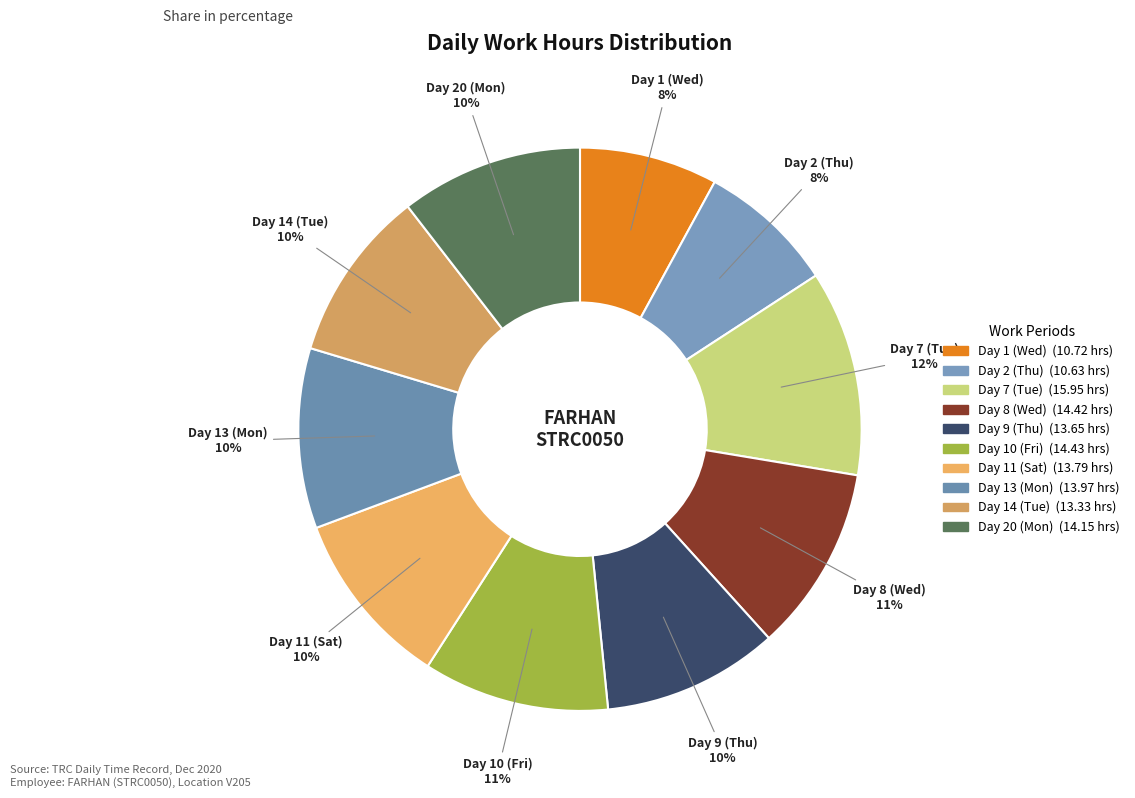

Is the sum of Day 11 (Sat) and Day 8 (Wed) greater than half?

No